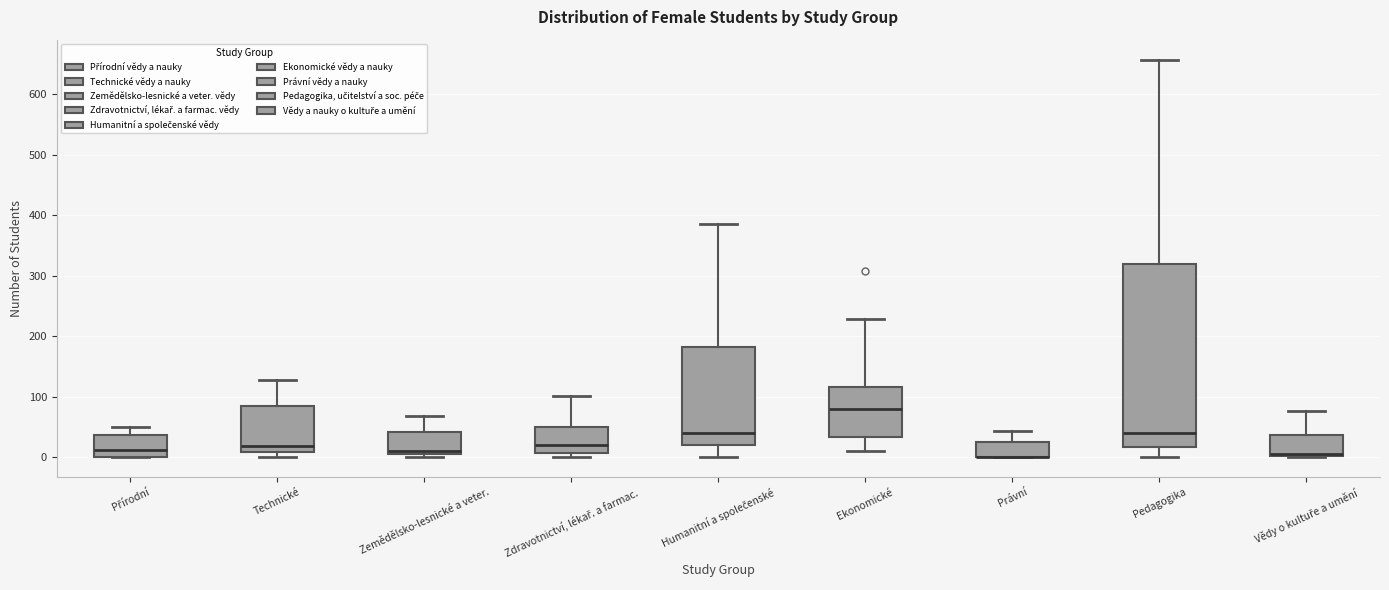

Where does the lower whisker of the box for Humanitní a společenské end on the y-axis? The values are not printed on the chart, so give them approximately, as read against the axis.

0